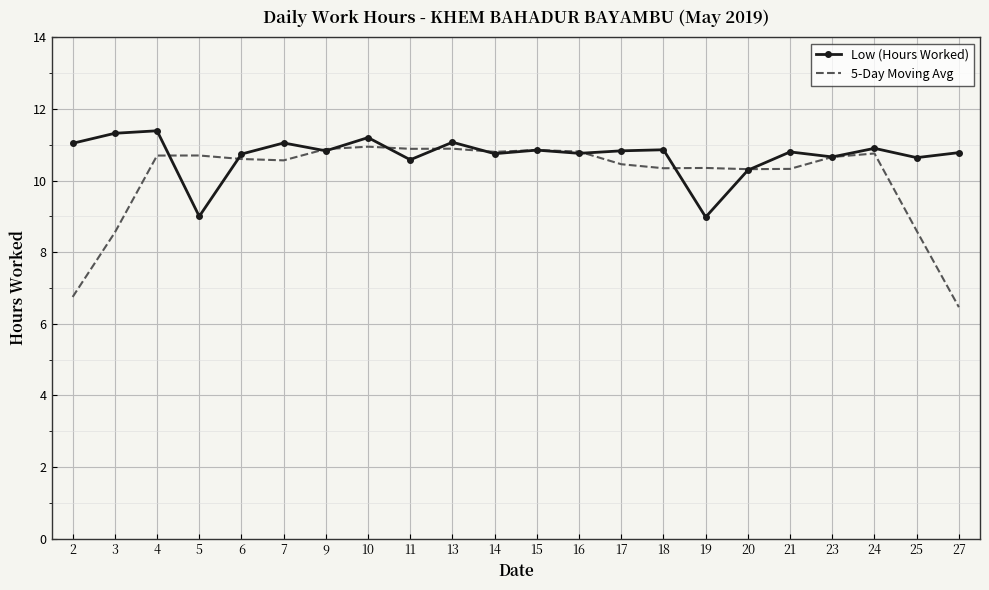

At how many categories does at least one series exceed 10?

22